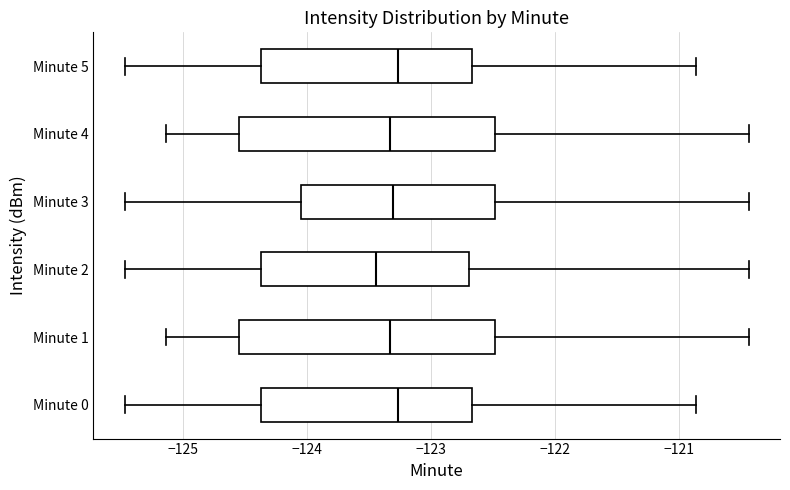

Reading bottom to top, transcribe this box plot: for each box, give where its median line is, the range the box spans, and where its two whiskers end, as read against the x-axis. The values are not printed on the chart, so give them approximately, as read against the axis.

Minute 0: median -123.3, box -124.4 to -122.7, whiskers -125.5 to -120.9
Minute 1: median -123.3, box -124.5 to -122.5, whiskers -125.1 to -120.4
Minute 2: median -123.4, box -124.4 to -122.7, whiskers -125.5 to -120.4
Minute 3: median -123.3, box -124.0 to -122.5, whiskers -125.5 to -120.4
Minute 4: median -123.3, box -124.5 to -122.5, whiskers -125.1 to -120.4
Minute 5: median -123.3, box -124.4 to -122.7, whiskers -125.5 to -120.9